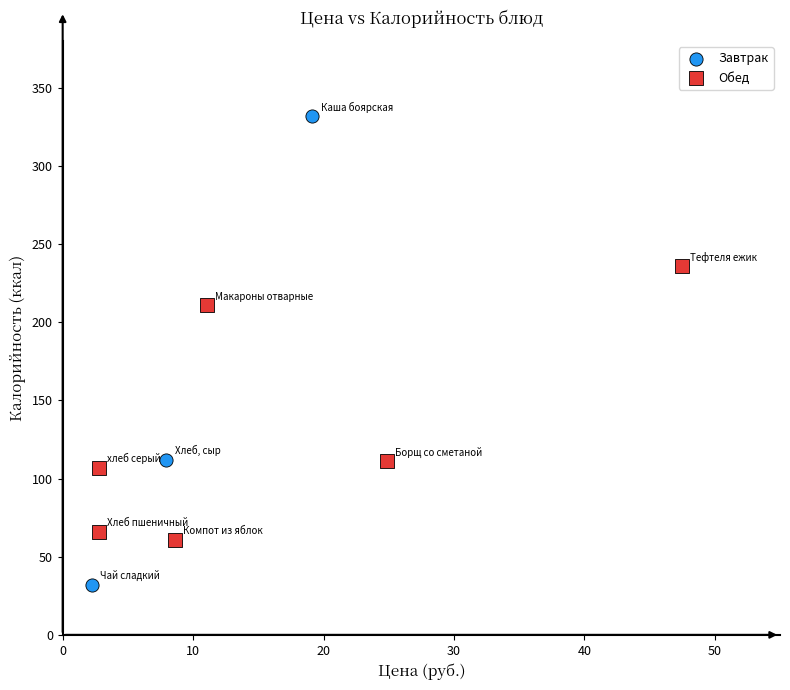

Which series reaches the maximum Y coordinate?

Завтрак